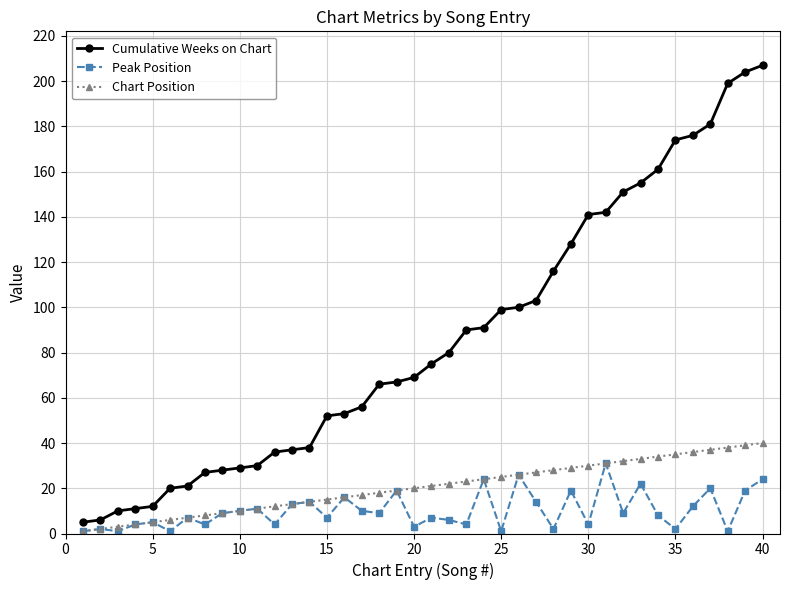

Which series has the largest total across all categories?

Cumulative Weeks on Chart